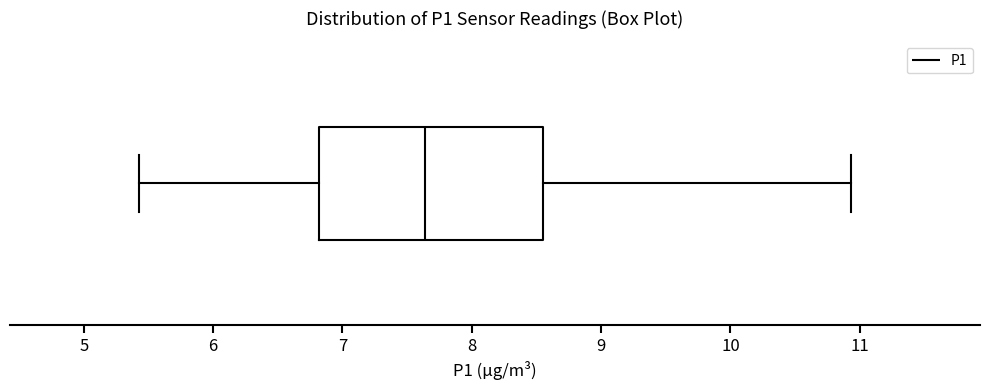

Read this box plot against the x-axis: the position of the median line, the range covered by the box, and the ends of both whiskers. The values are not printed on the chart, so give them approximately, as read against the axis.

median 7.6, box 6.8 to 8.6, whiskers 5.4 to 10.9